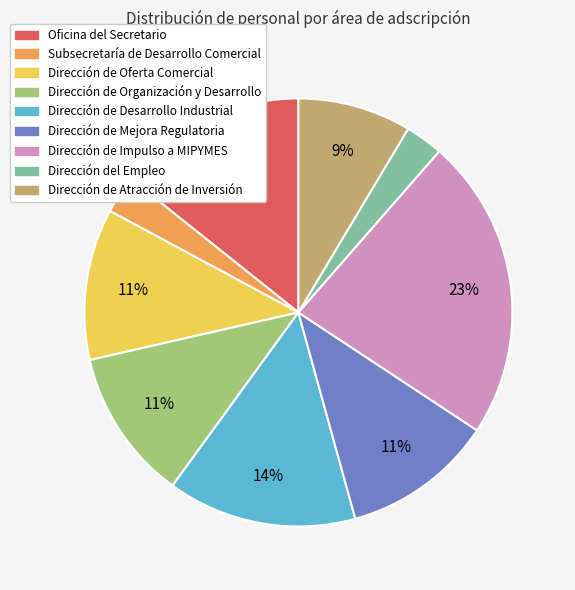

Does Subsecretaría de Desarrollo Comercial account for over 50% of the chart?

No